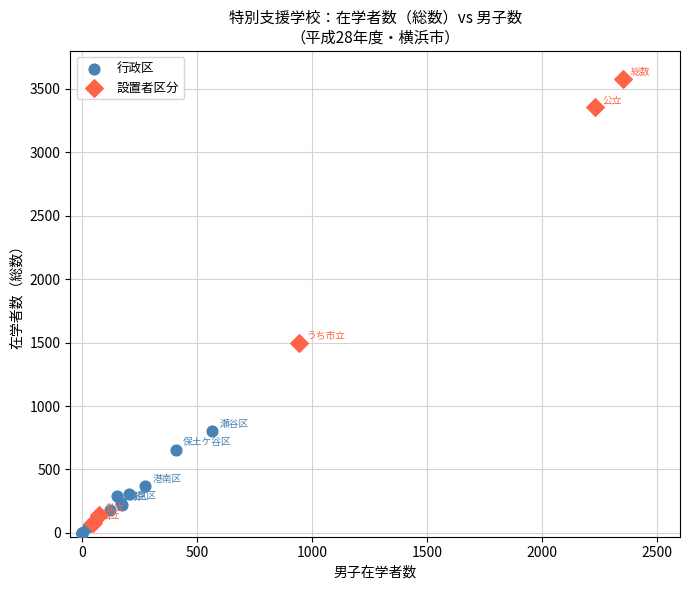

Which series has the widest spread of Y values?

設置者区分